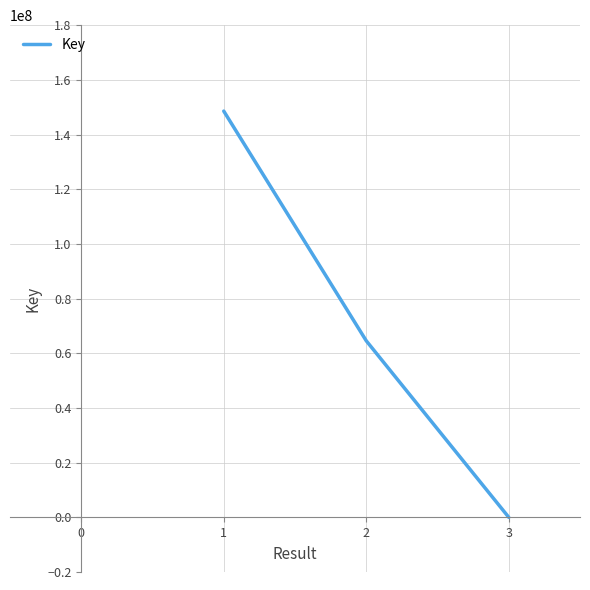

How many distinct data groups are displayed?

1